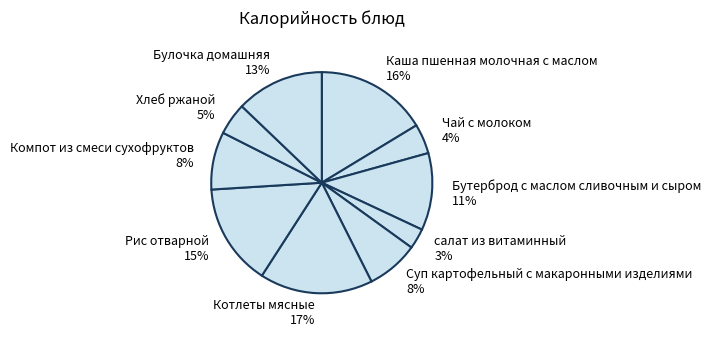

Is there any slice that represents more than half of the pie?

No